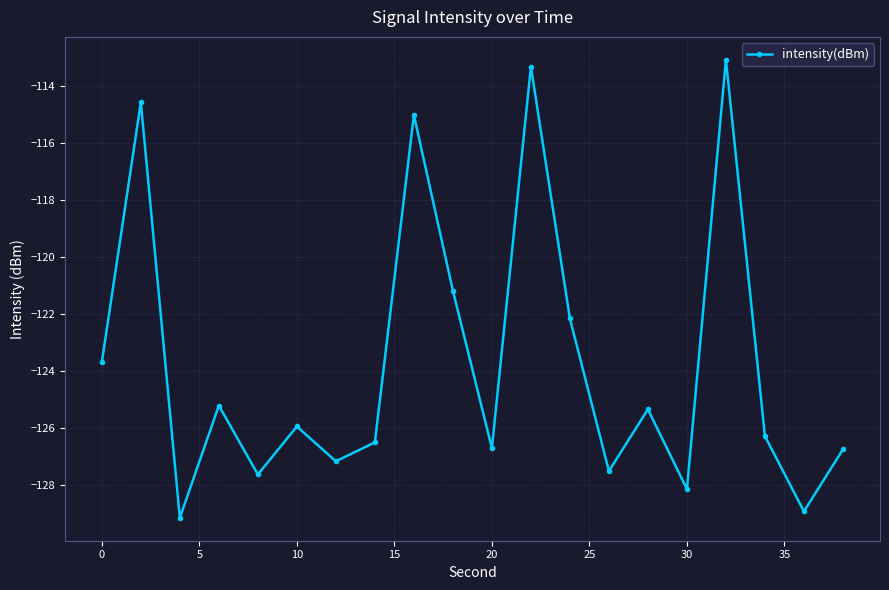

What is the value of the 1st point from the left?

-123.7